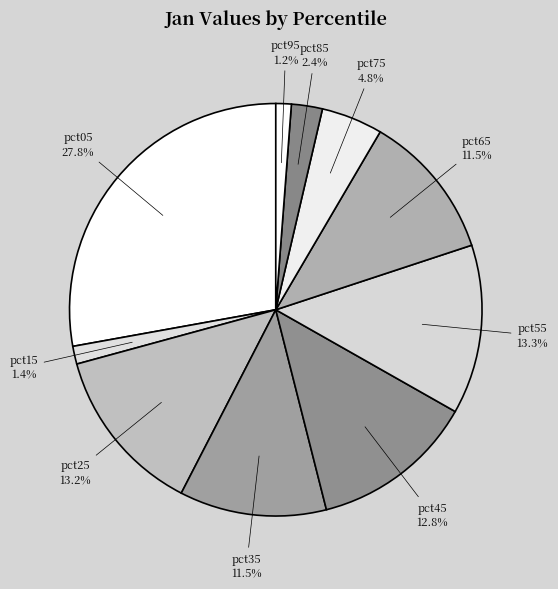

What percentage is the pct45 slice, to the nearest percent?

13%